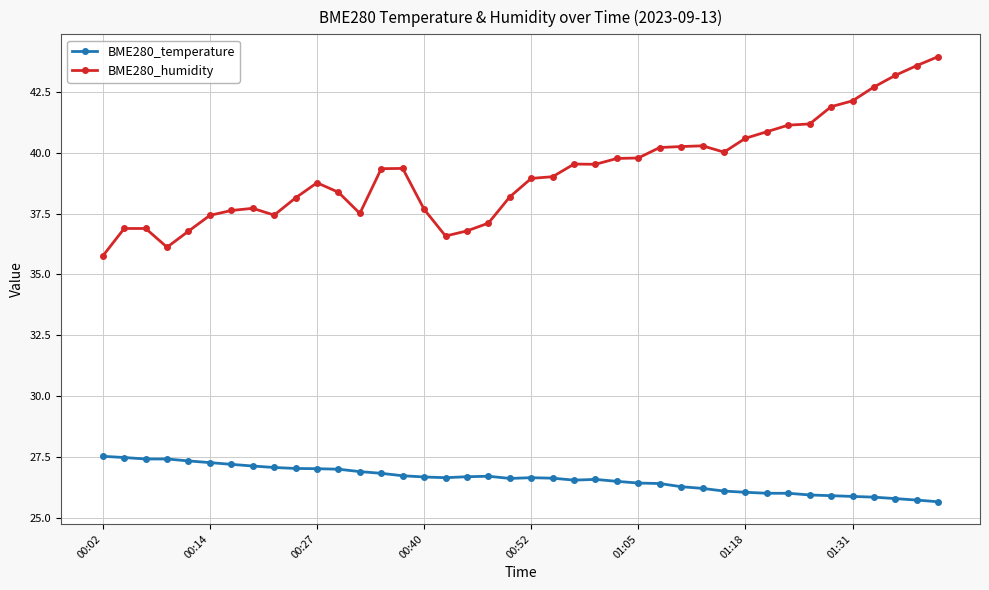

Count the number of data series in this chart.

2